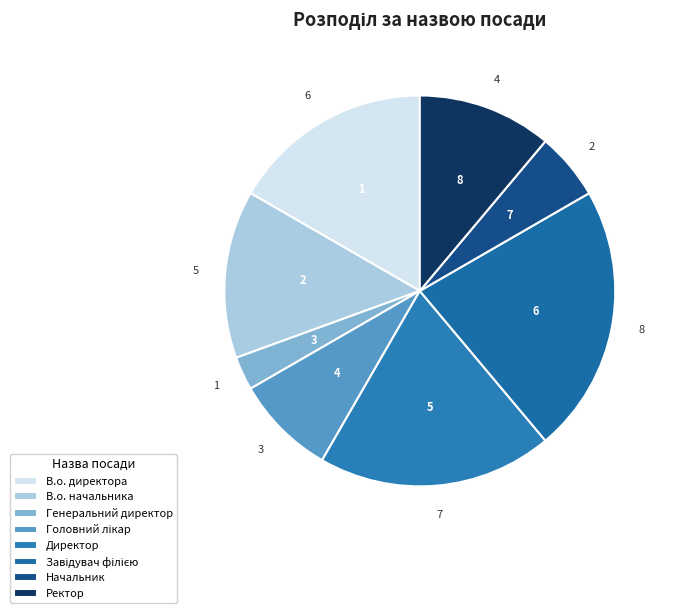

What is the ratio of the value at Головний лікар to the value at Начальник?

1.5